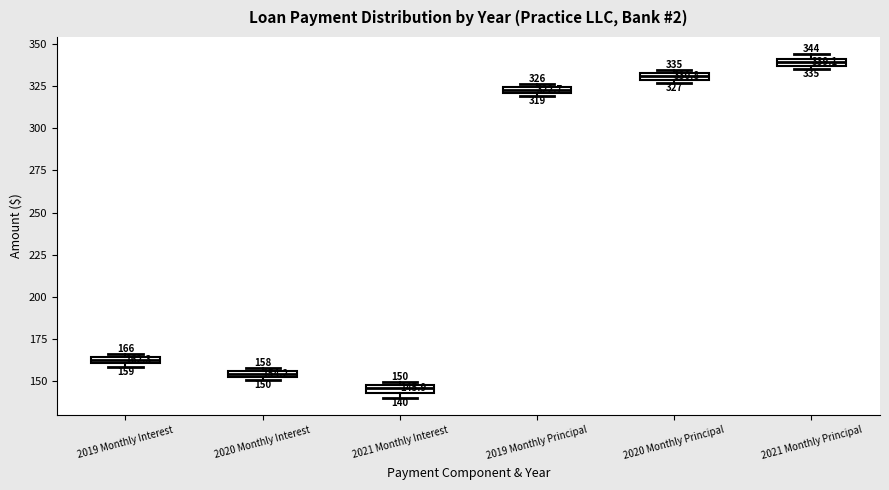

Which box's median line is the lowest?

2021 Monthly Interest